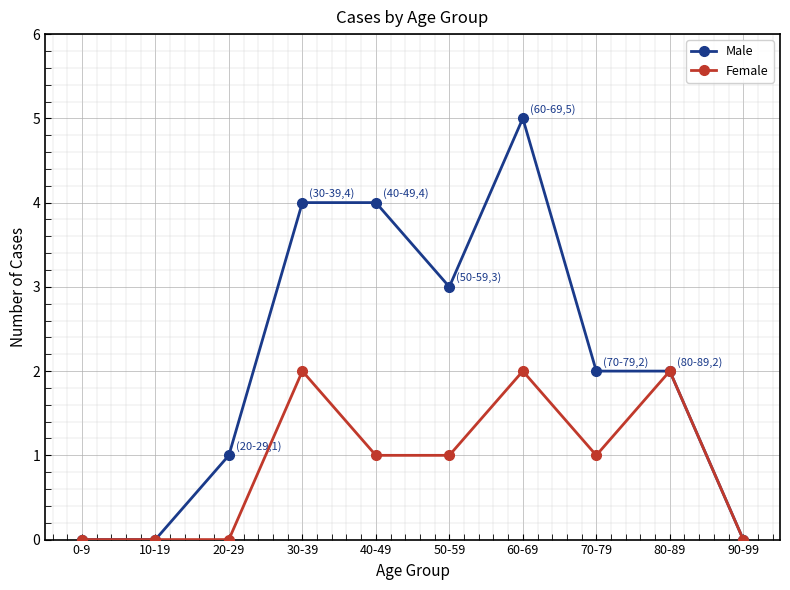

Is the value of Female at 30-39 greater than the value of Male at 10-19?

Yes